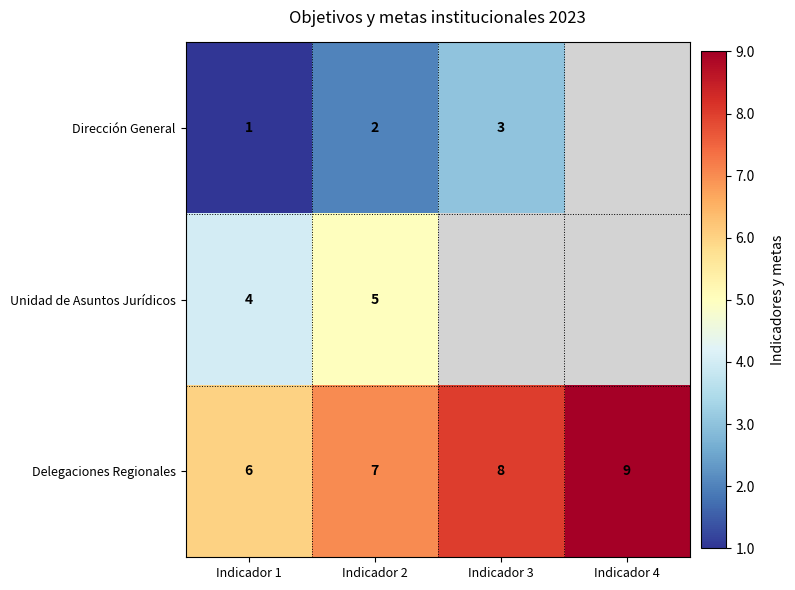

Where is Delegaciones Regionales nearest to the value 7?

Indicador 2